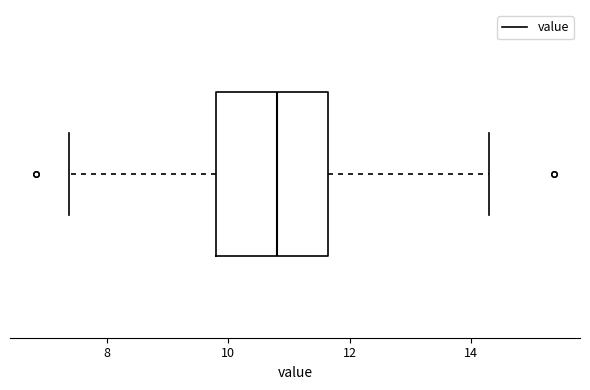

Read this box plot against the x-axis: the position of the median line, the range covered by the box, and the ends of both whiskers. The values are not printed on the chart, so give them approximately, as read against the axis.

median 10.8, box 9.8 to 11.6, whiskers 7.4 to 14.4